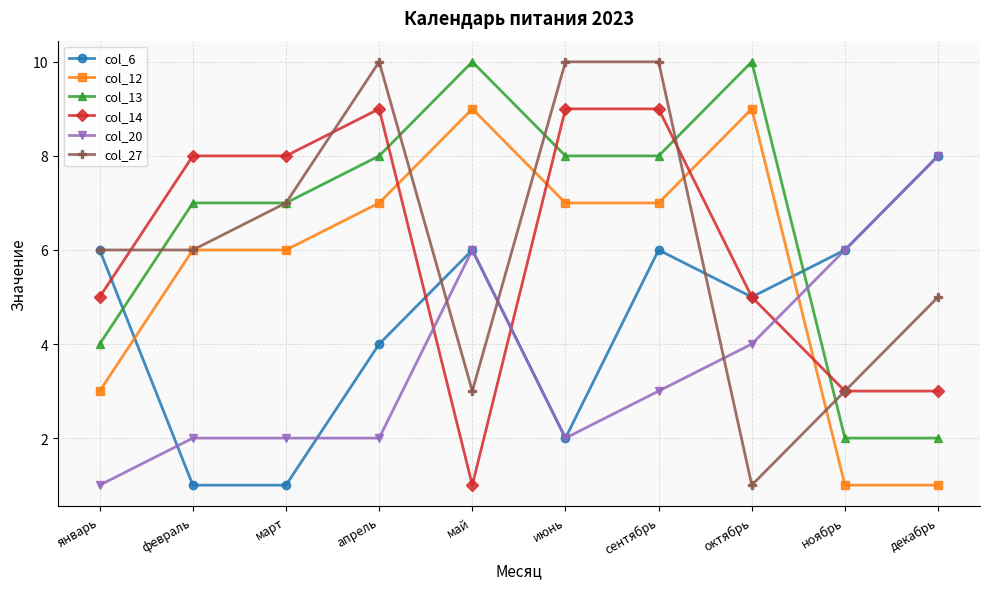

Which series ends up on top after the final intersection of col_13 and col_14?

col_14